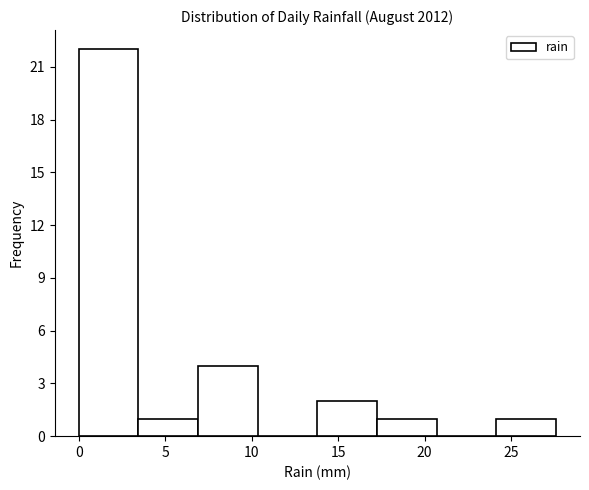

Which range on the x-axis has the tallest bar?

0.00 to 3.45